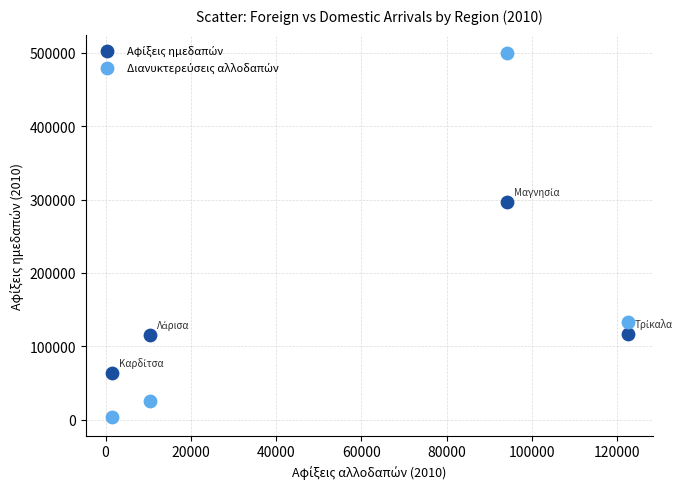

Across all data points, what is the average Y value?

156834